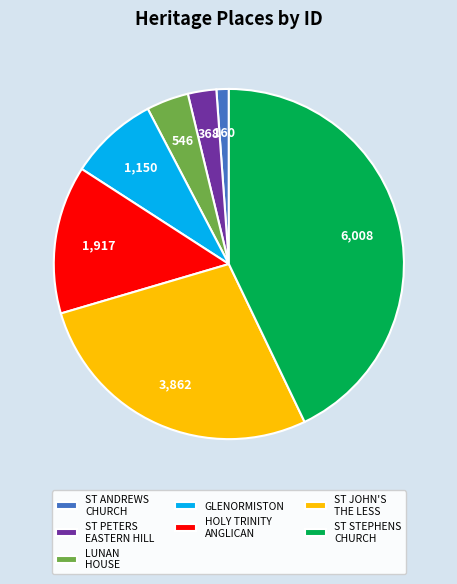

Which category has the smallest portion of the pie?

ST ANDREWS CHURCH